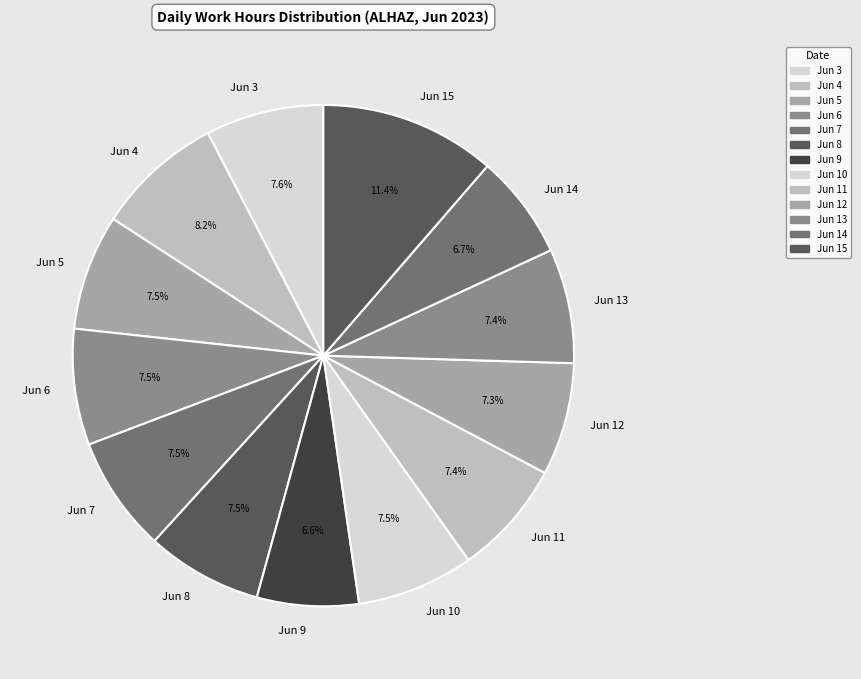

What percentage is the Jun 9 slice, to the nearest percent?

7%